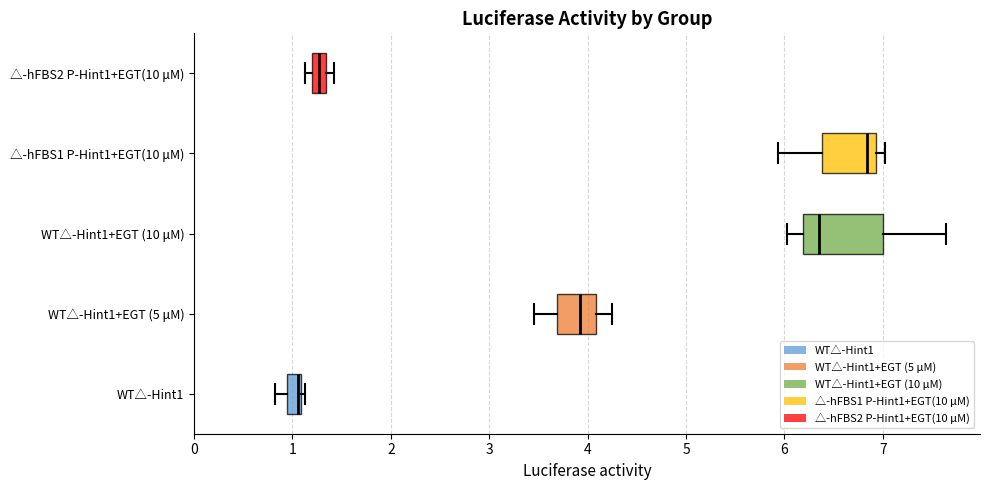

Comparing the boxes themselves (not the whiskers), which one is the widest?

WT△-Hint1+EGT (10 μM)